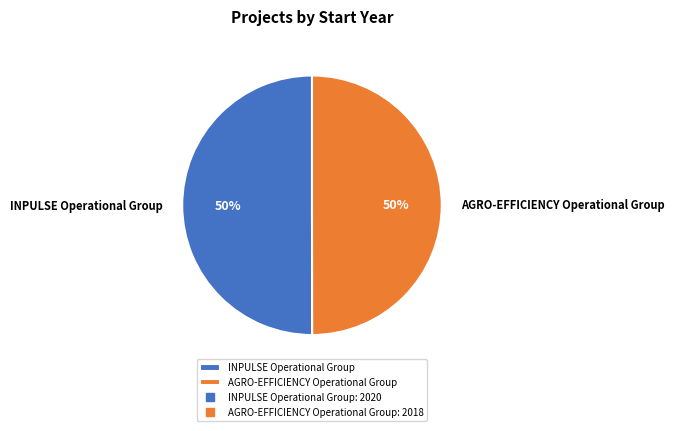

How many segments does this pie chart have?

2